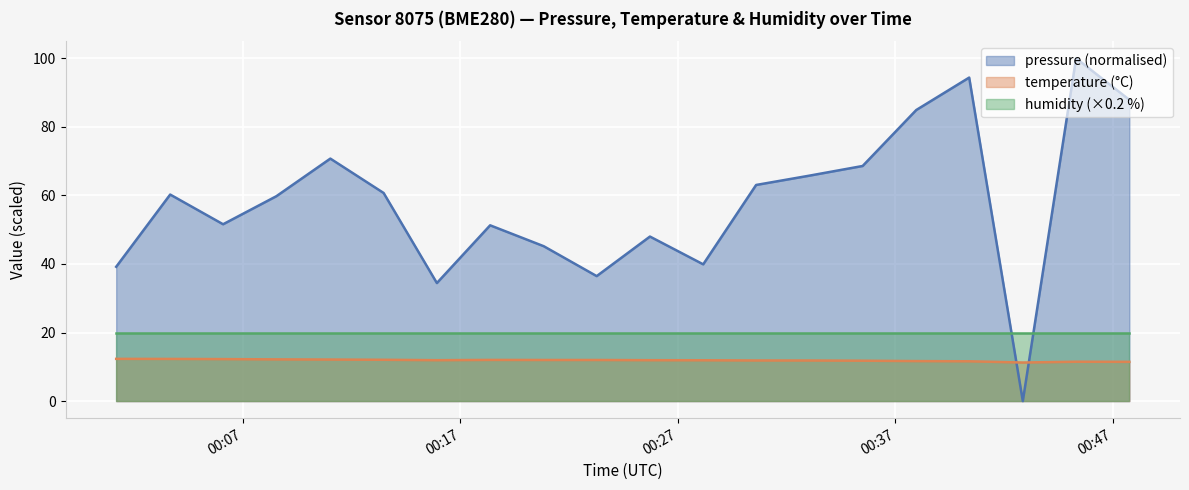

What is the difference between the highest and lowest values at 2023-05-01T00:23:16?

24.5